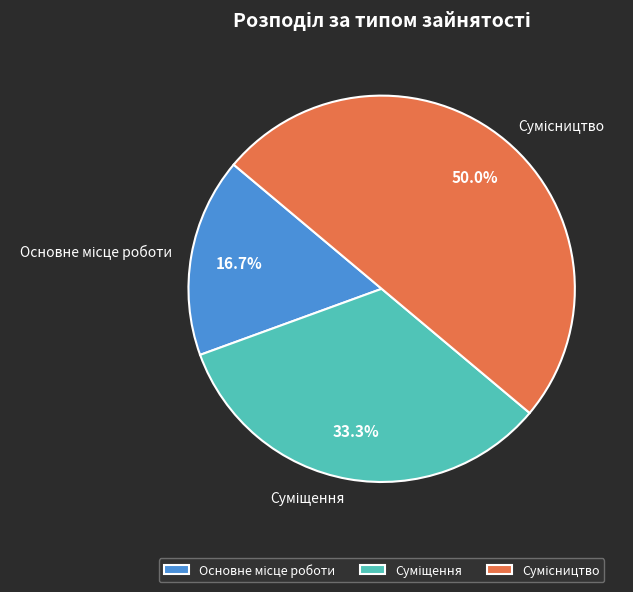

Count the number of slices in the pie.

3